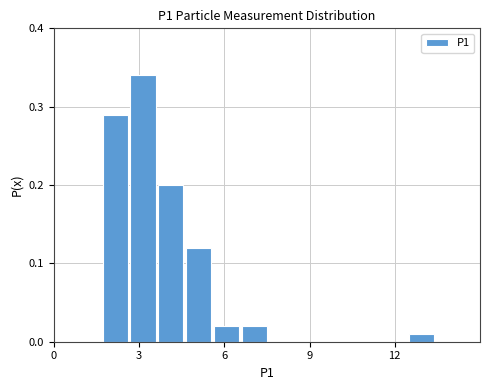

Read against the x-axis, roughly where is the centre of the tallest bar?

3.0